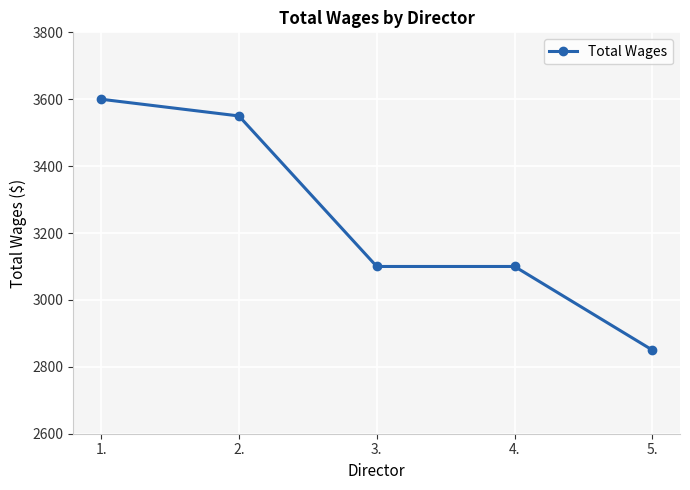

What is the difference between the values at 2. and 4.?

450